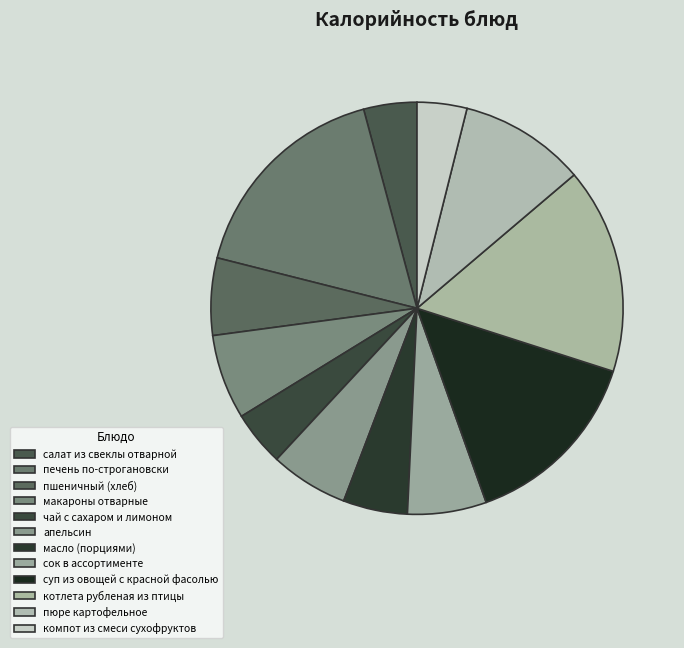

Is пюре картофельное the majority of the pie?

No